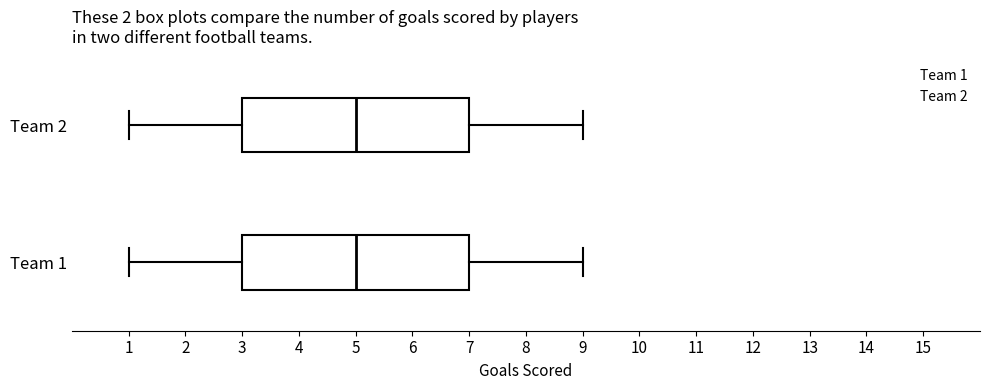

Reading bottom to top, read every box against the x-axis: the position of its median line, the range the box covers, and the ends of its whiskers. The values are not printed on the chart, so give them approximately, as read against the axis.

Team 1: median 5, box 3 to 7, whiskers 1 to 9
Team 2: median 5, box 3 to 7, whiskers 1 to 9